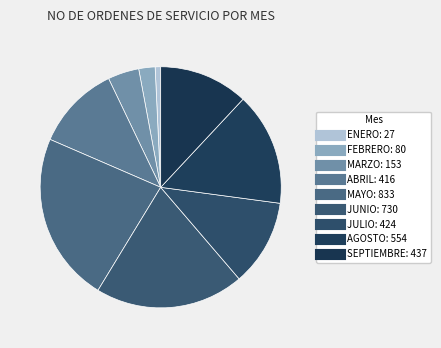

To the nearest percent, what is the average slice percentage?

11%